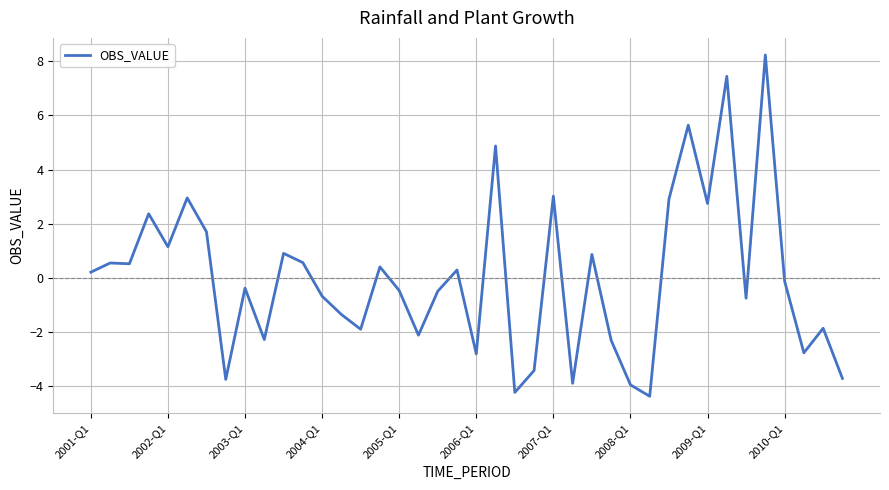

What is the difference between the maximum and minimum values?

12.6